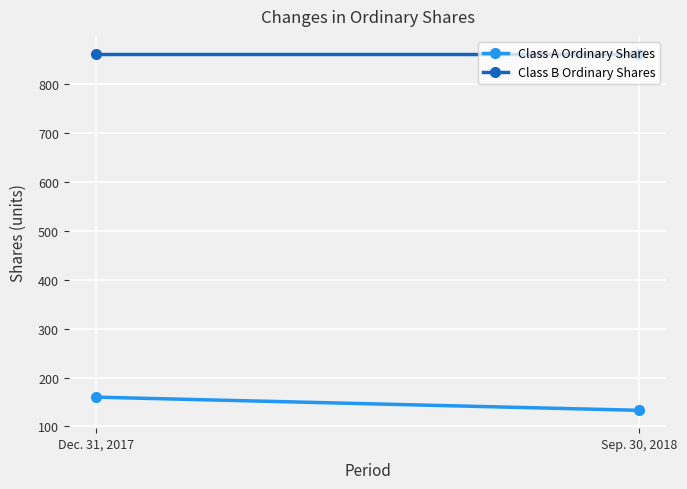

Reading left to right, what are all the values shown in this chart?

Class A Ordinary Shares: Dec. 31, 2017=160	Sep. 30, 2018=133
Class B Ordinary Shares: Dec. 31, 2017=863	Sep. 30, 2018=863